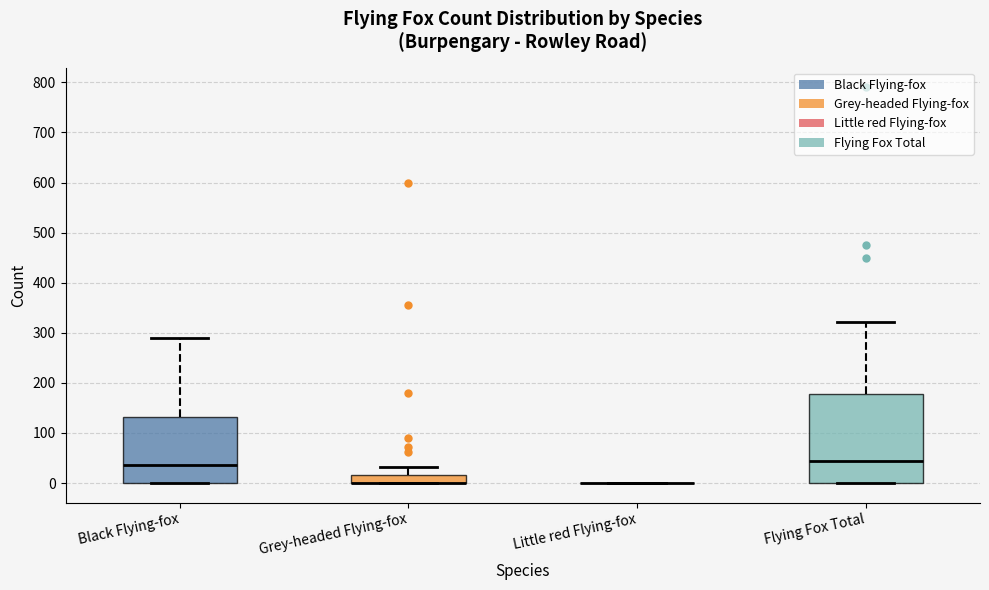

Comparing the boxes themselves (not the whiskers), which one is the tallest?

Flying Fox Total